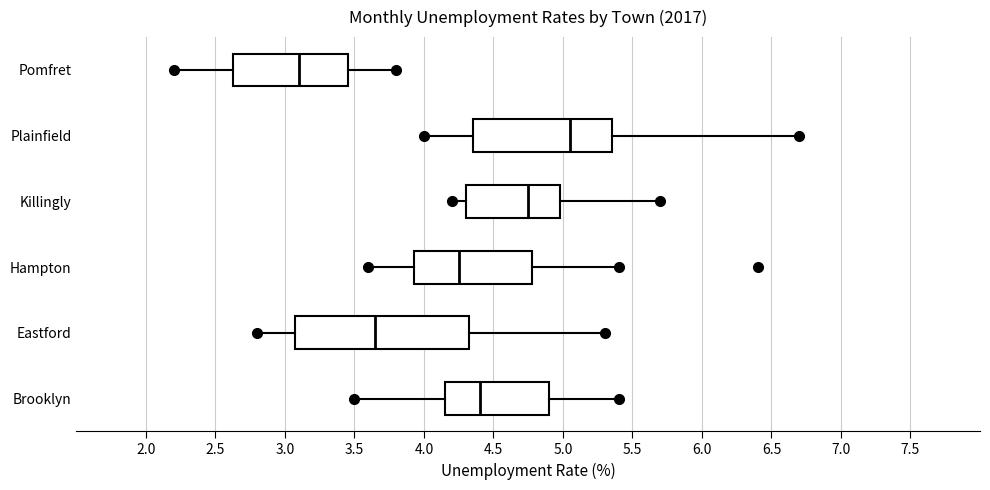

Reading bottom to top, read every box against the x-axis: the position of its median line, the range the box covers, and the ends of its whiskers. The values are not printed on the chart, so give them approximately, as read against the axis.

Brooklyn: median 4.40, box 4.15 to 4.90, whiskers 3.50 to 5.40
Eastford: median 3.65, box 3.10 to 4.35, whiskers 2.80 to 5.30
Hampton: median 4.25, box 3.95 to 4.80, whiskers 3.60 to 5.40
Killingly: median 4.75, box 4.30 to 5.00, whiskers 4.20 to 5.70
Plainfield: median 5.05, box 4.35 to 5.35, whiskers 4.00 to 6.70
Pomfret: median 3.10, box 2.65 to 3.45, whiskers 2.20 to 3.80